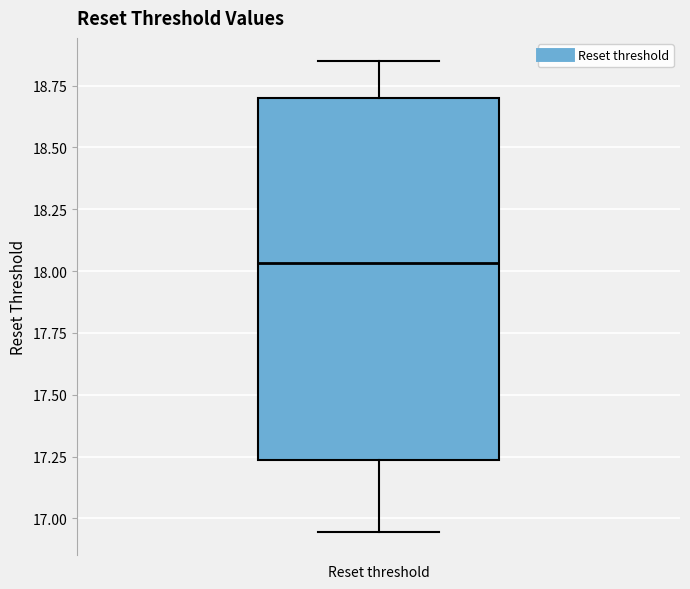

Read this box plot against the y-axis: the position of the median line, the range covered by the box, and the ends of both whiskers. The values are not printed on the chart, so give them approximately, as read against the axis.

median 18.05, box 17.25 to 18.70, whiskers 16.95 to 18.85